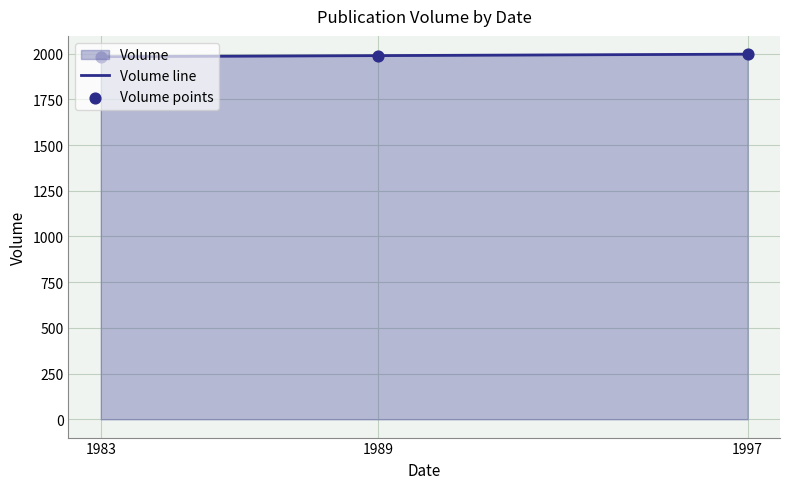

Which series has the largest total across all categories?

Volume line